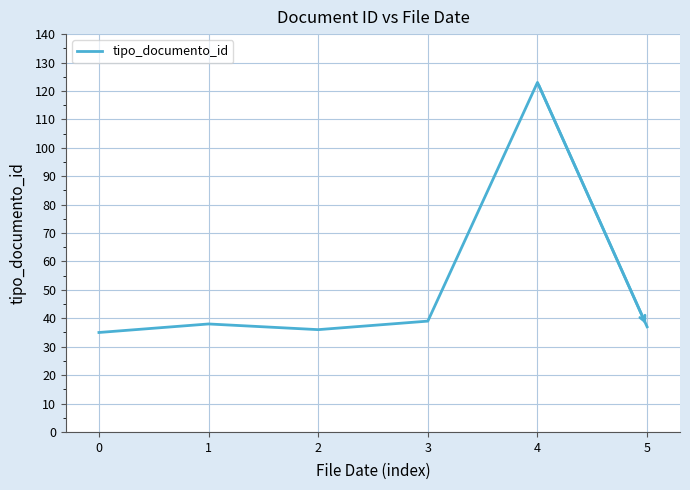

The chart shows a value of 25 at 5. True or false?

False